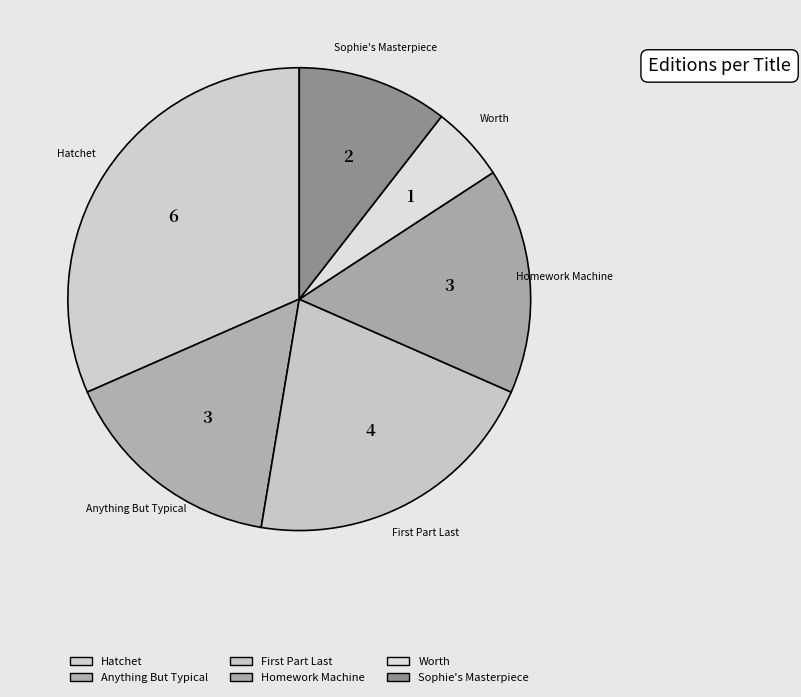

How many slices are in this pie chart?

6